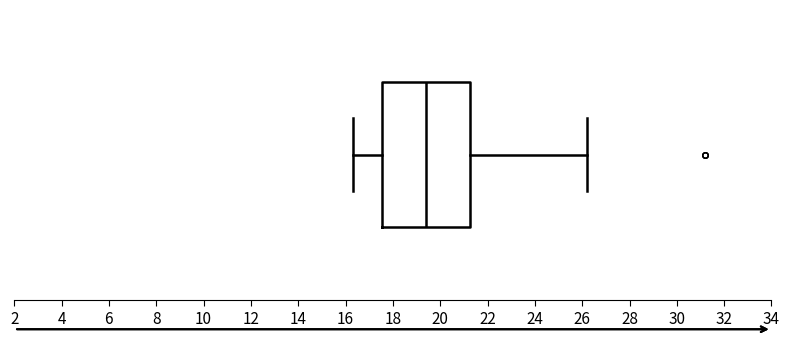

Transcribe this box plot: give where the median line is, the range the box spans, and where the two whiskers end, as read against the x-axis. The values are not printed on the chart, so give them approximately, as read against the axis.

median 19.4, box 17.6 to 21.2, whiskers 16.4 to 26.2